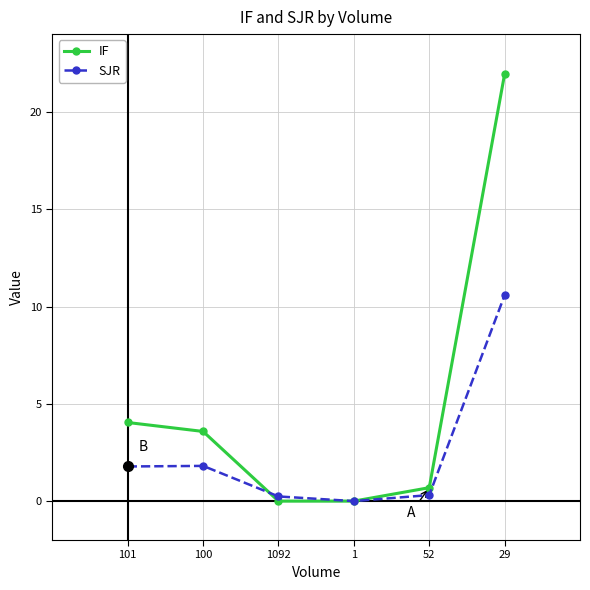

Which category has the highest value in the IF series?

29